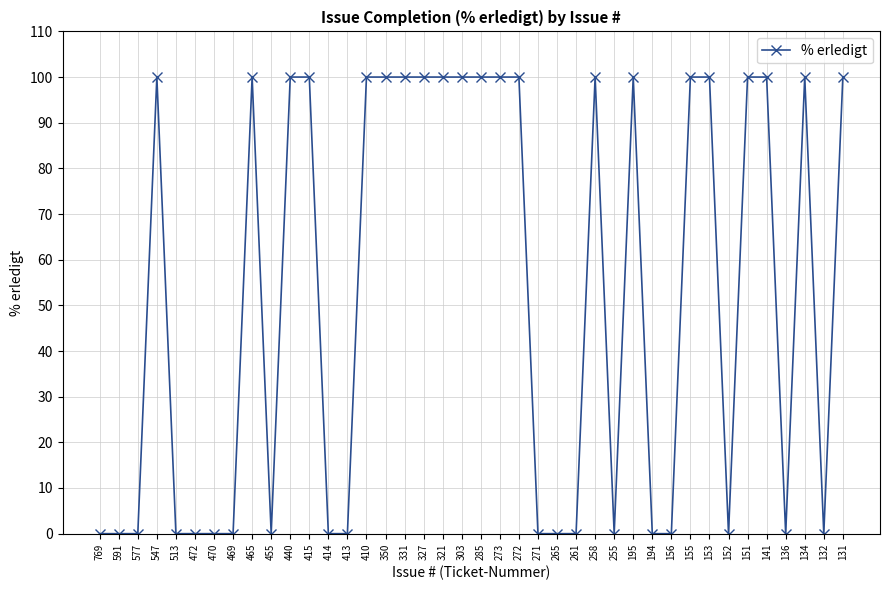

What is the difference between the values at 327 and 414?

100